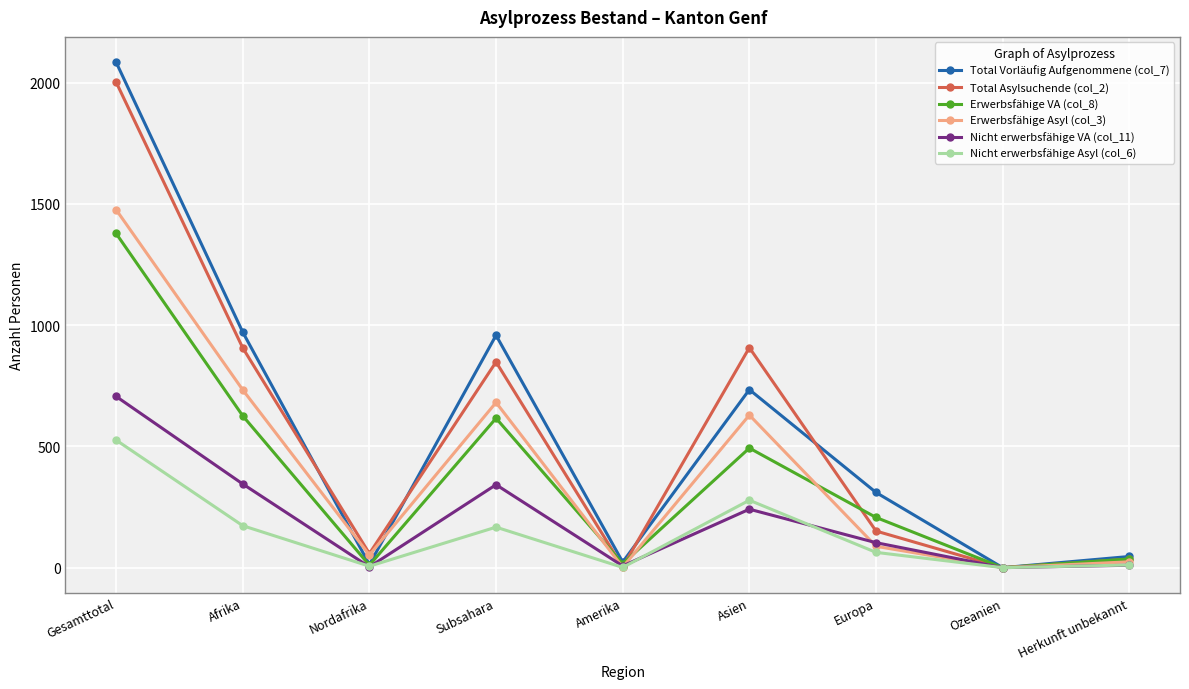

The Nicht erwerbsfähige Asyl (col_6) series shows 91 at Afrika. True or false?

False